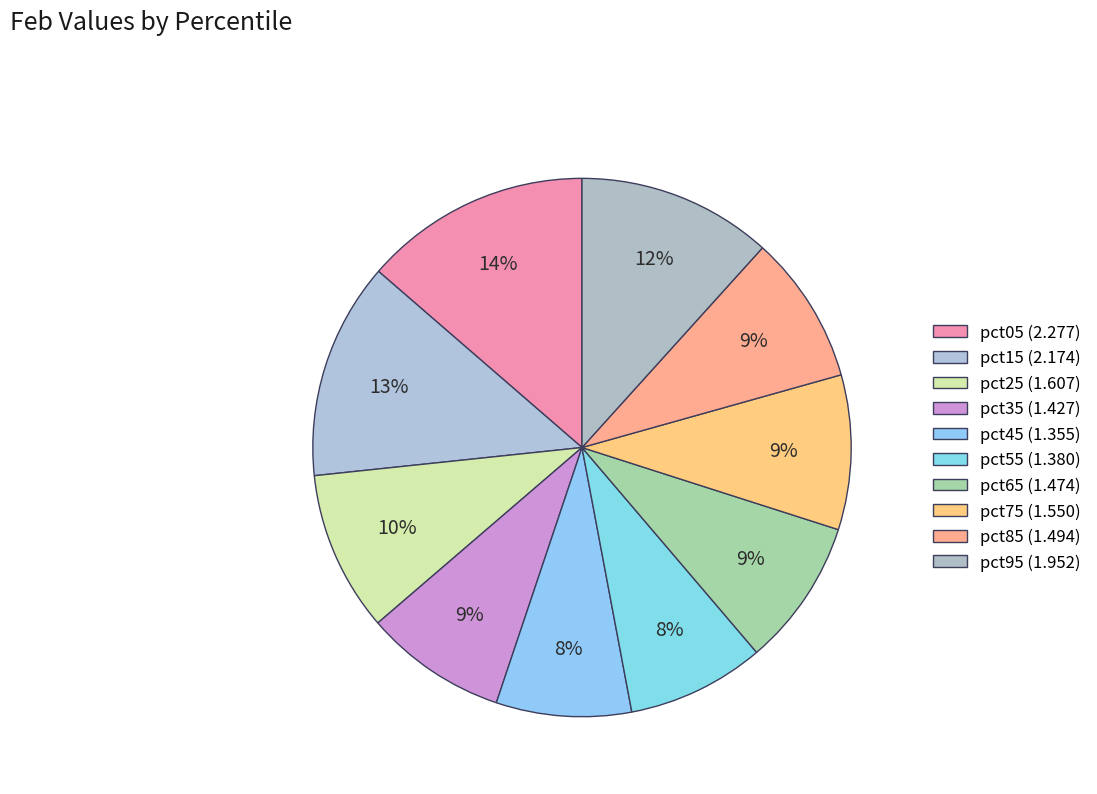

Does any single category account for the majority?

No